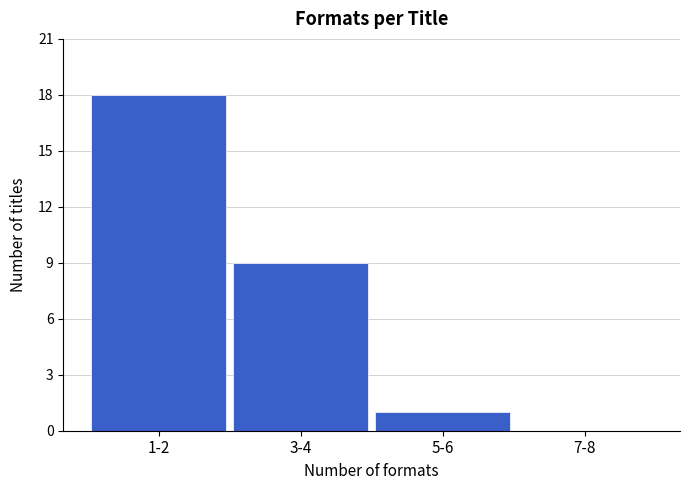

Reading right to left, what are all the values shown in this chart?

7-8=0	5-6=1	3-4=9	1-2=18